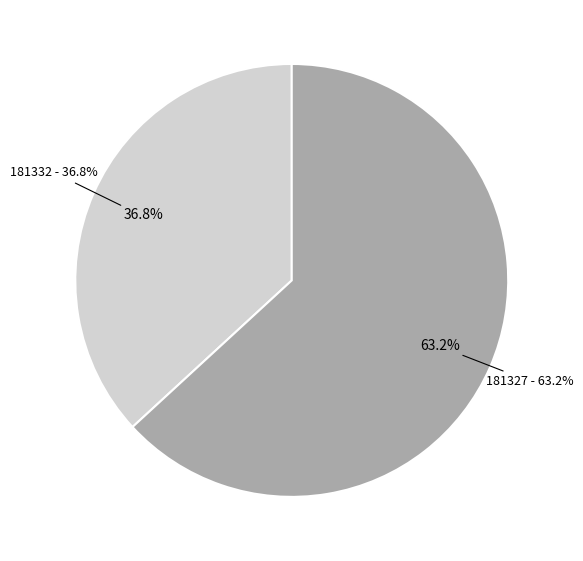

What percentage is NOT represented by 181332?

63.2%